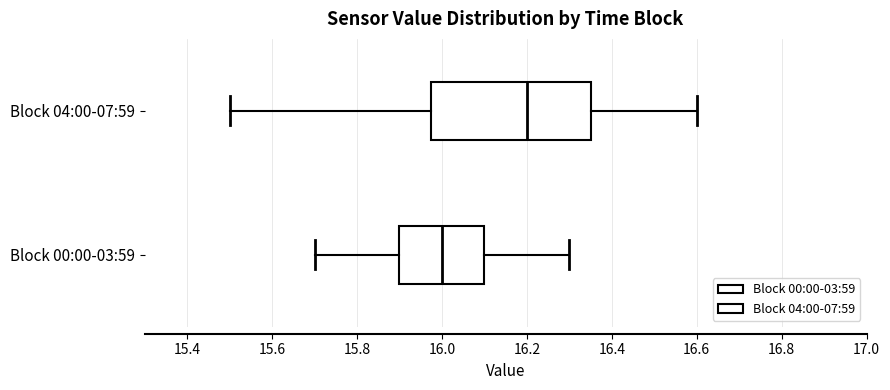

Reading bottom to top, transcribe this box plot: for each box, give where its median line is, the range the box spans, and where its two whiskers end, as read against the x-axis. The values are not printed on the chart, so give them approximately, as read against the axis.

Block 00:00-03:59: median 16.00, box 15.90 to 16.10, whiskers 15.70 to 16.30
Block 04:00-07:59: median 16.20, box 15.98 to 16.36, whiskers 15.50 to 16.60